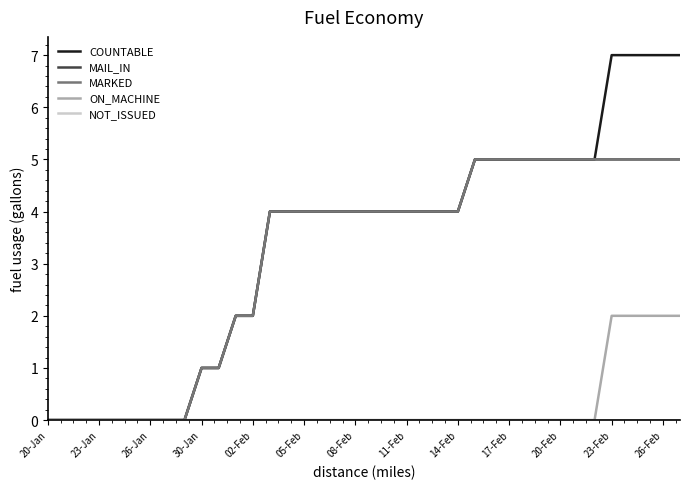

List the series in order of their peak value, highest first.

COUNTABLE, MAIL_IN, MARKED, ON_MACHINE, NOT_ISSUED